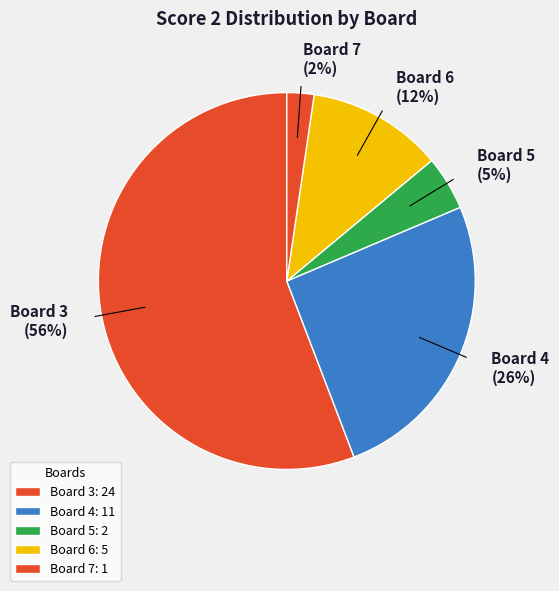

Which has a higher value, Board 3 (56%) or Board 5 (5%)?

Board 3 (56%)